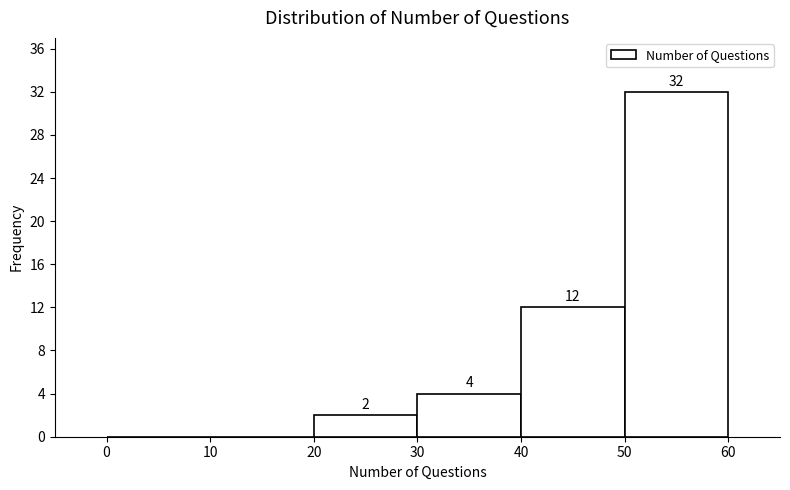

Over which range of the x-axis is the bar tallest?

50 to 60